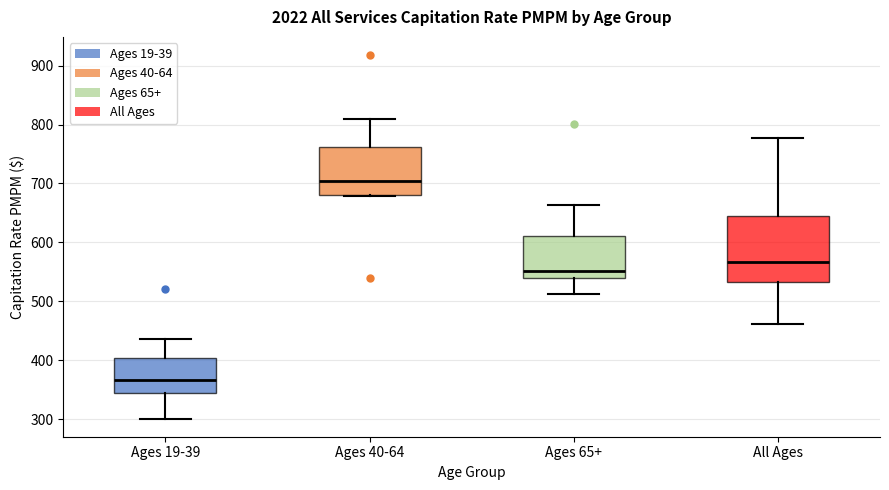

Which box's median line is the lowest?

Ages 19-39